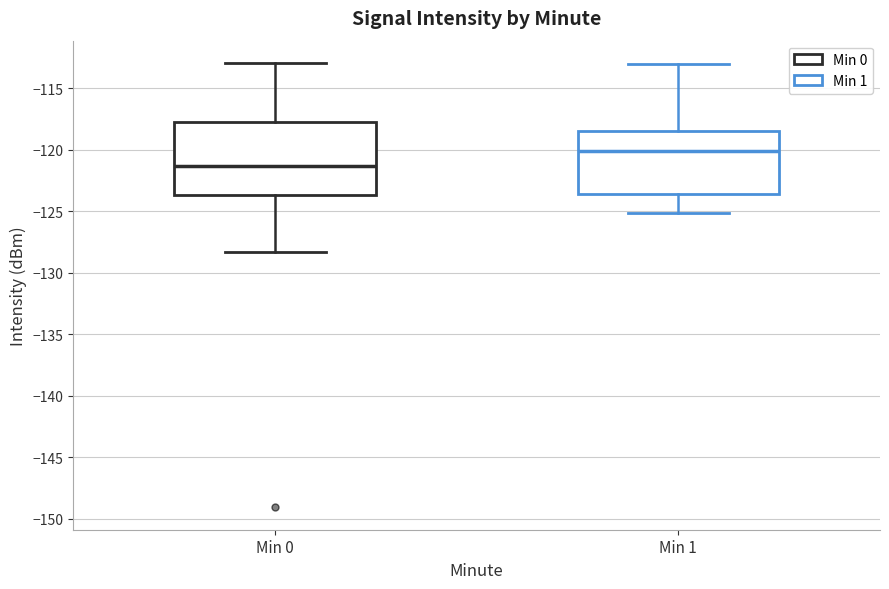

Which box's median line is the highest?

Min 1